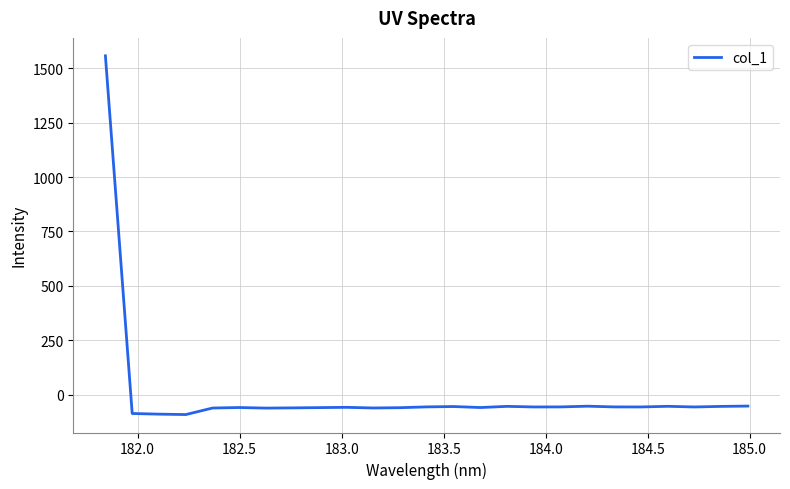

What is the maximum value shown in the chart?

1557.2